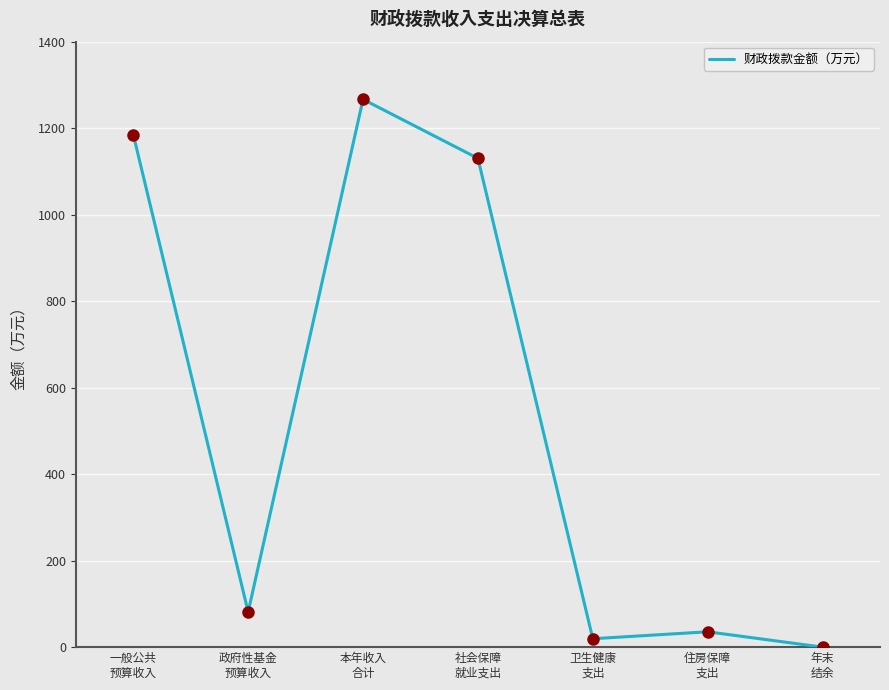

Count the number of values greater than 81.

4